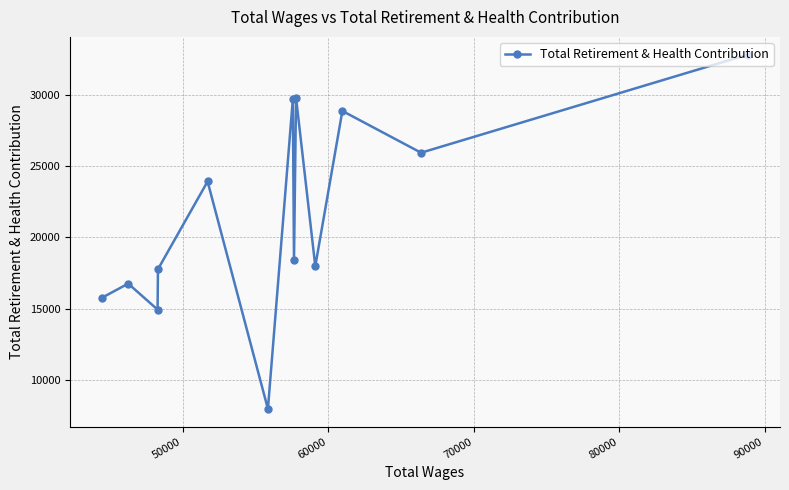

How many points are lower than both their immediate neighbors (excluding endpoints)?

5